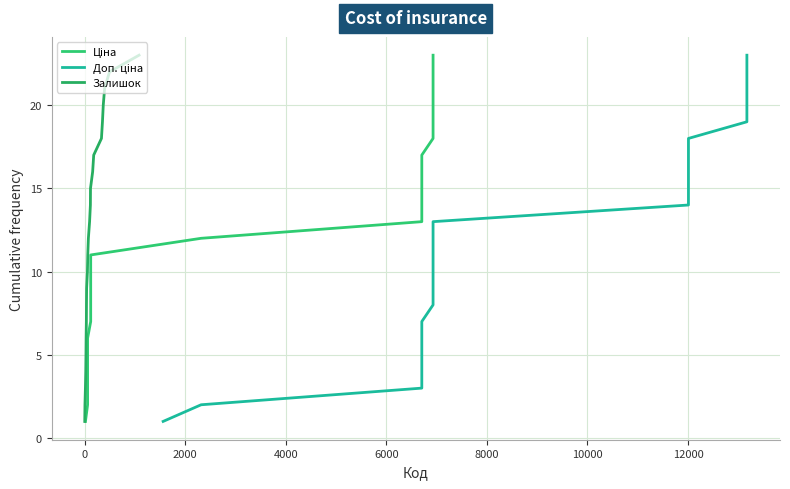

What are all the series names shown in the legend?

Ціна, Доп. ціна, Залишок